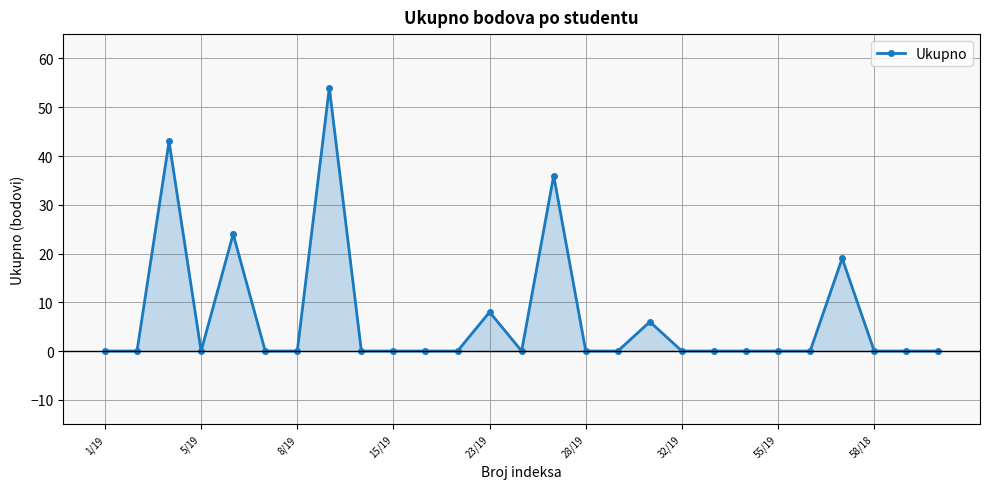

What is the maximum value shown in the chart?

54